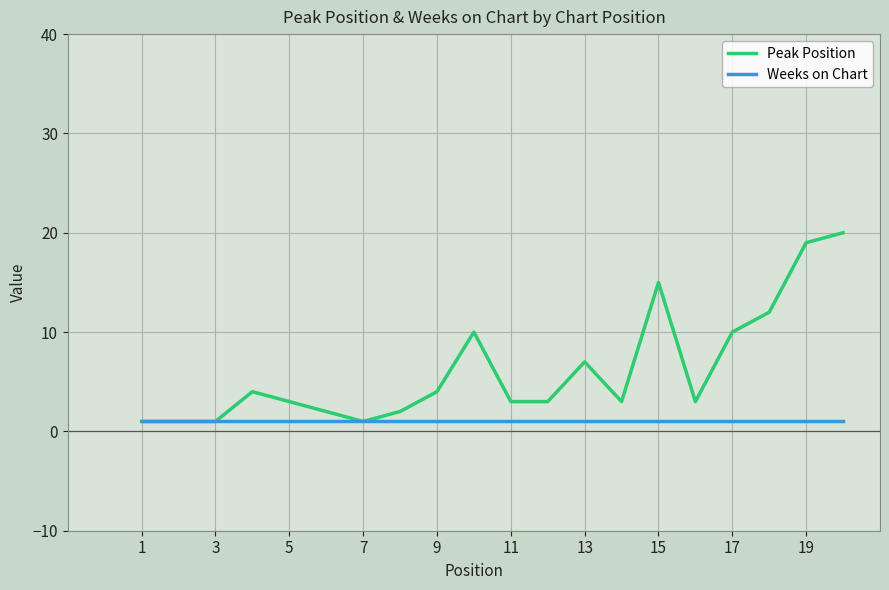

Which series has the largest total across all categories?

Peak Position